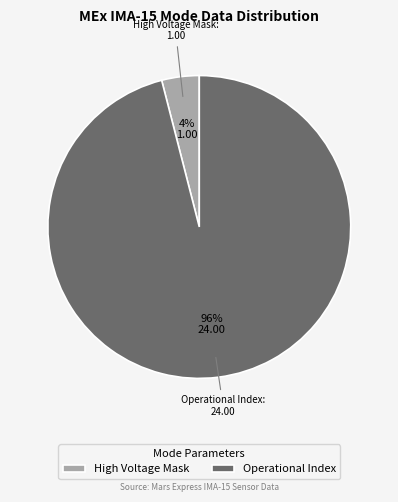

Is Operational Index the majority of the pie?

Yes